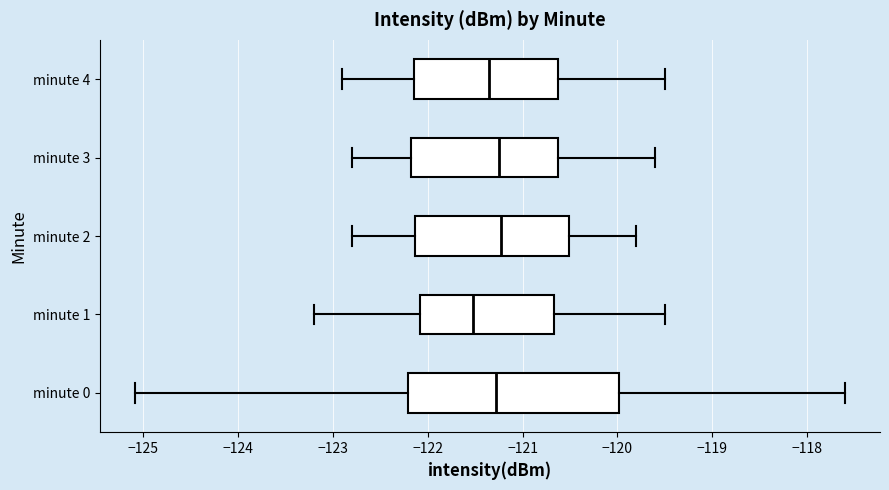

Comparing the boxes themselves (not the whiskers), which one is the widest?

minute 0